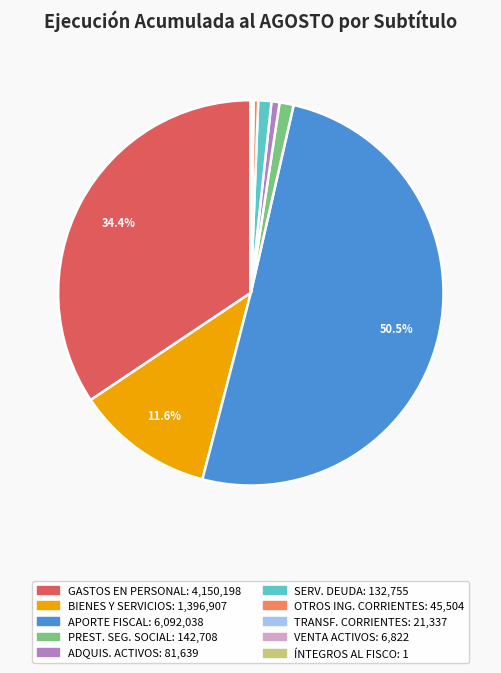

Rank the categories by value from lowest to highest.

INTEGROS AL FISCO, VENTA DE ACTIVOS NO FINANCIEROS, TRANSFERENCIAS CORRIENTES, OTROS INGRESOS CORRIENTES, ADQUISICIÓN DE ACTIVOS NO FINANCIEROS, SERVICIO DE LA DEUDA, PRESTACIONES DE SEGURIDAD SOCIAL, BIENES Y SERVICIOS DE CONSUMO, GASTOS EN PERSONAL, APORTE FISCAL